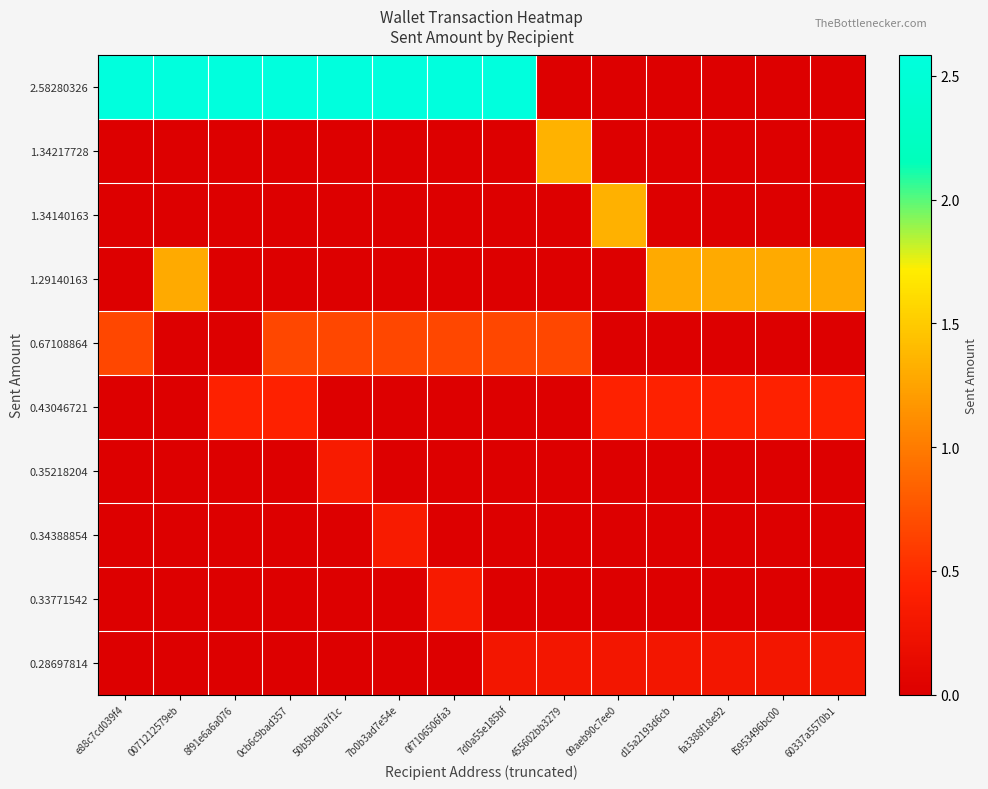

At how many categories does at least one series exceed 1?

14